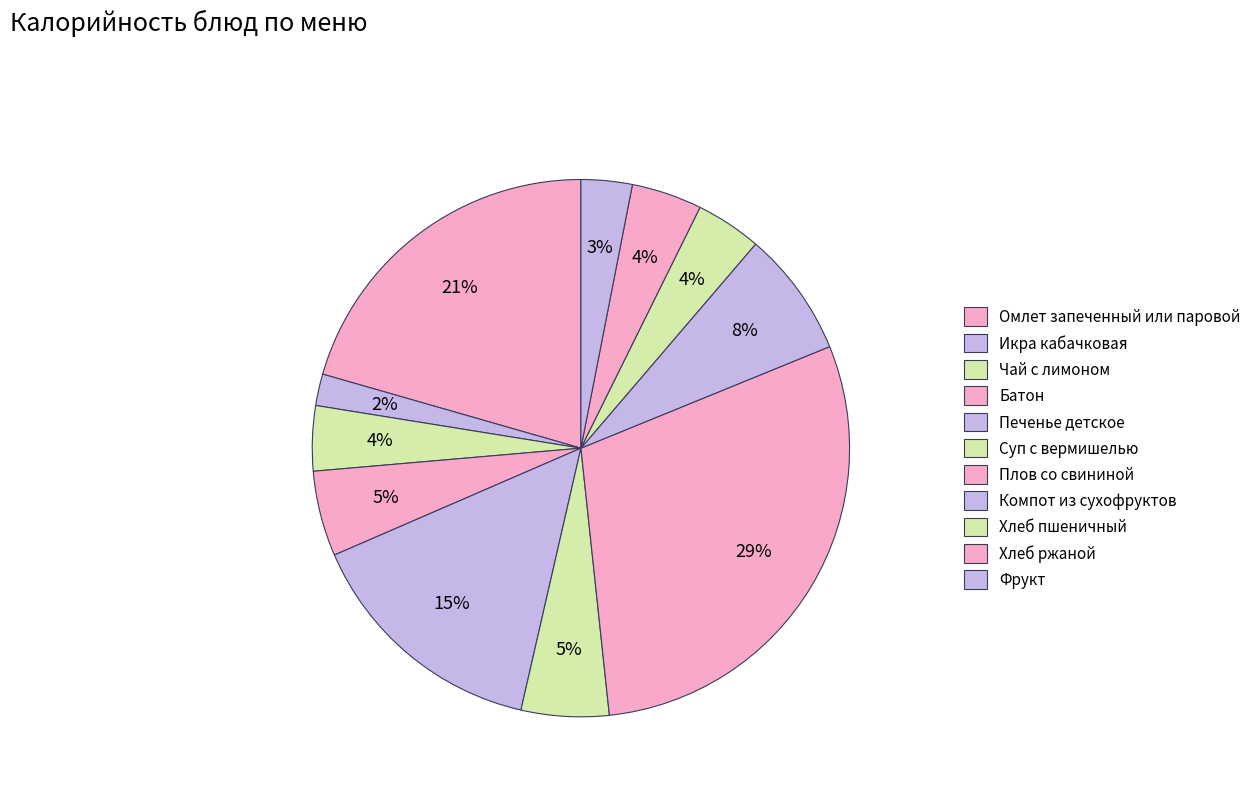

To the nearest percent, what percentage of the pie is Икра кабачковая?

2%